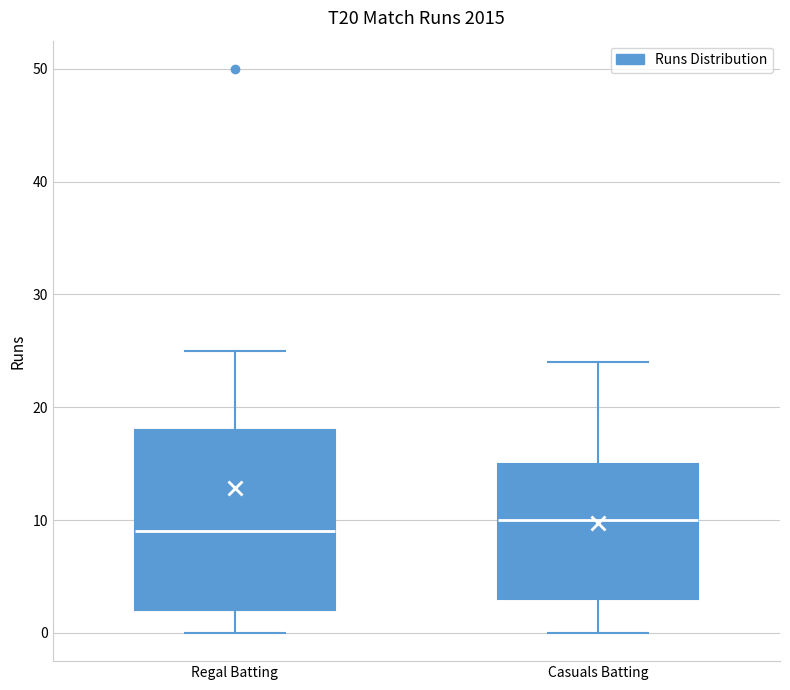

Which box has the lowest median line?

Regal Batting